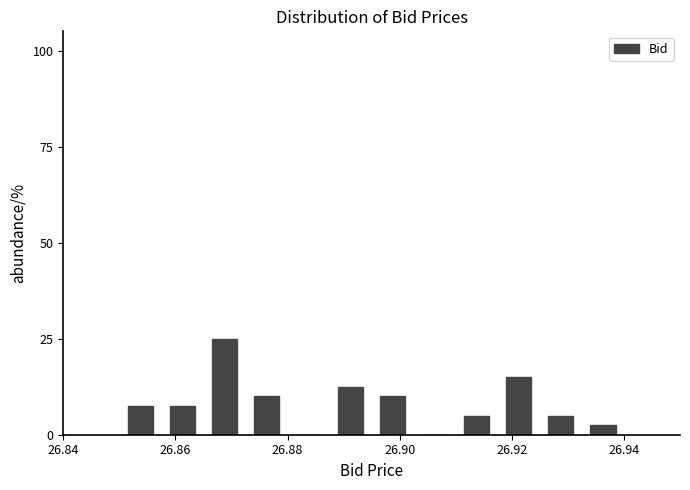

Around what value on the x-axis is the tallest bar? Give the approximate position of its centre, as read against the axis.

26.868